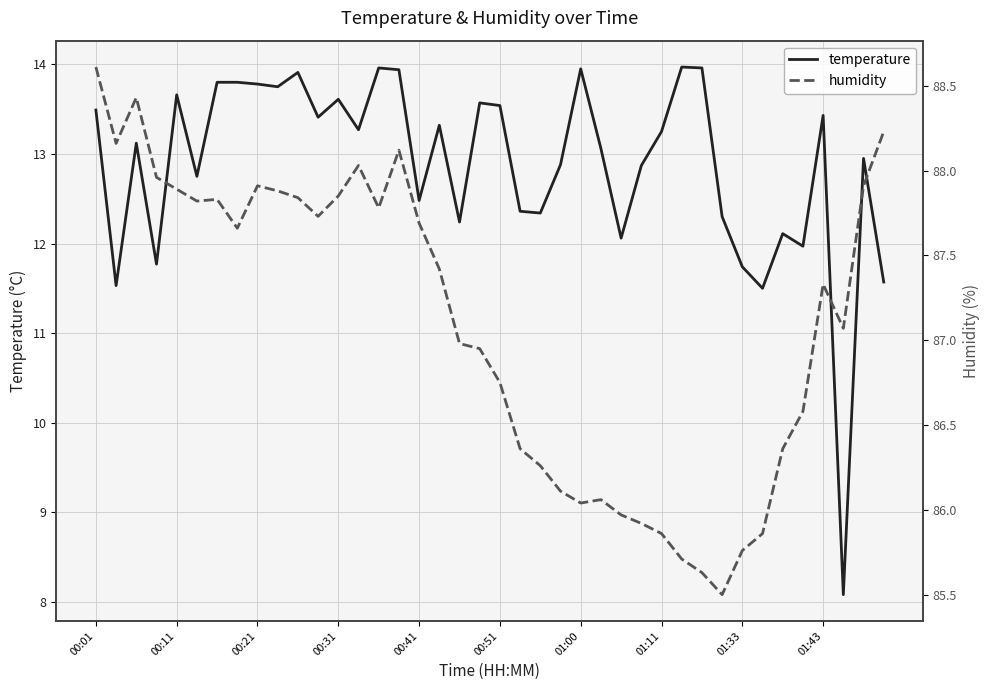

True or false: temperature has a value of 12.3 at 31.

True